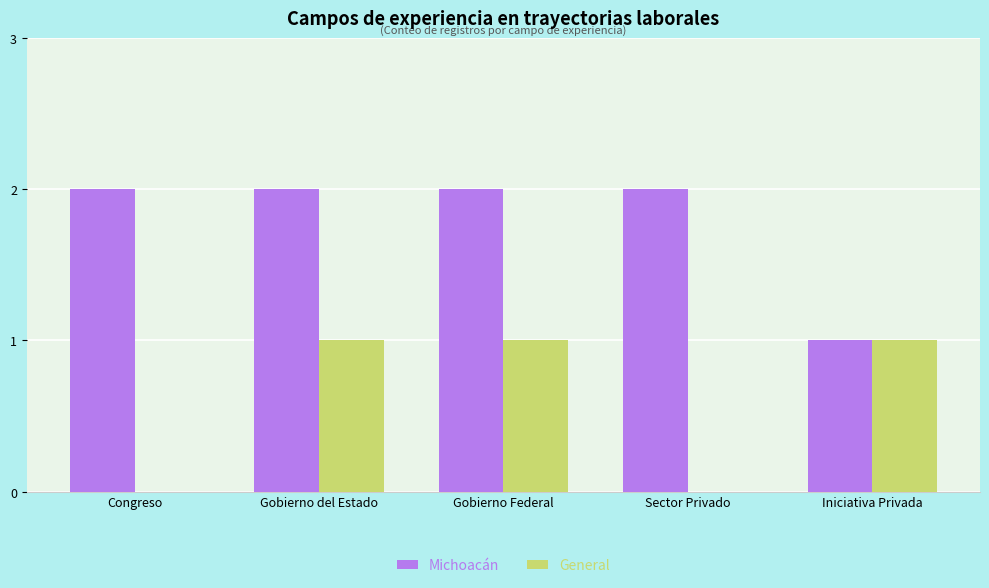

Which series has the largest total across all categories?

Michoacán